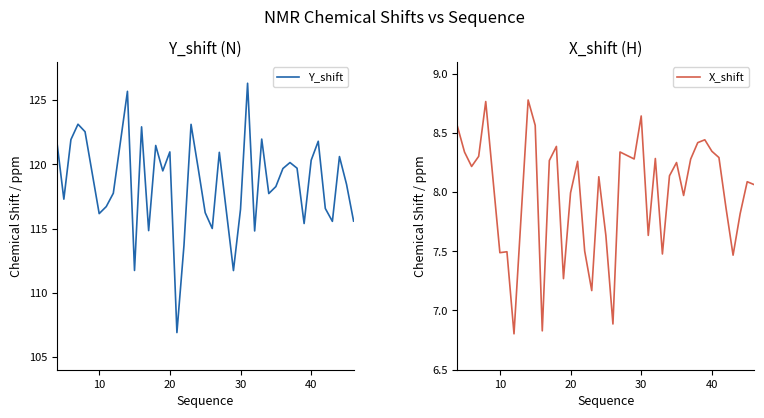

What is the highest value of the Y_shift series?

126.3